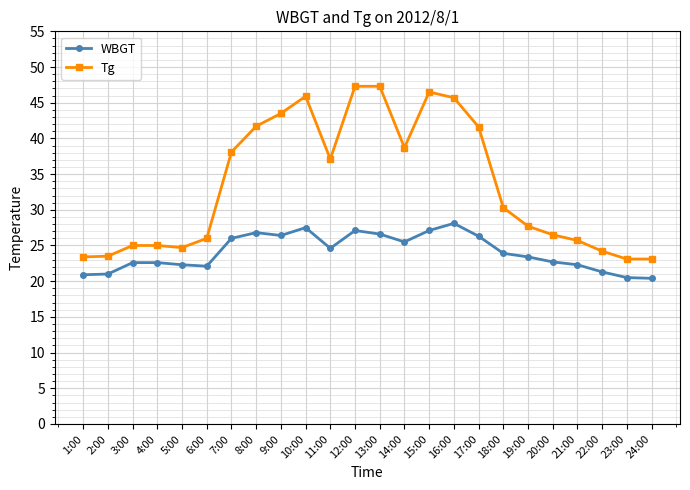

What is the minimum value for WBGT?

20.4